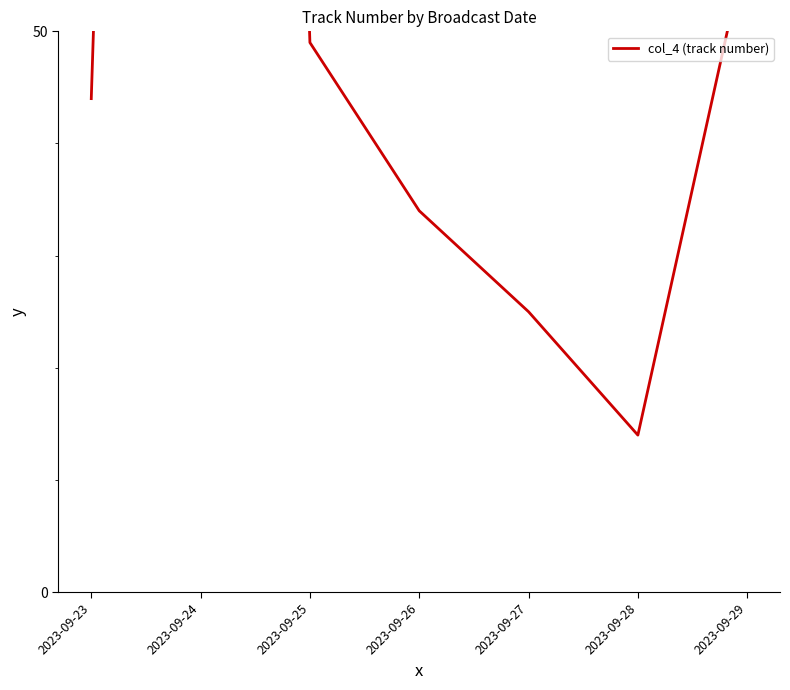

List the labels in order of value, smallest first.

2023-09-28, 2023-09-27, 2023-09-26, 2023-09-23, 2023-09-25, 2023-09-29, 2023-09-24